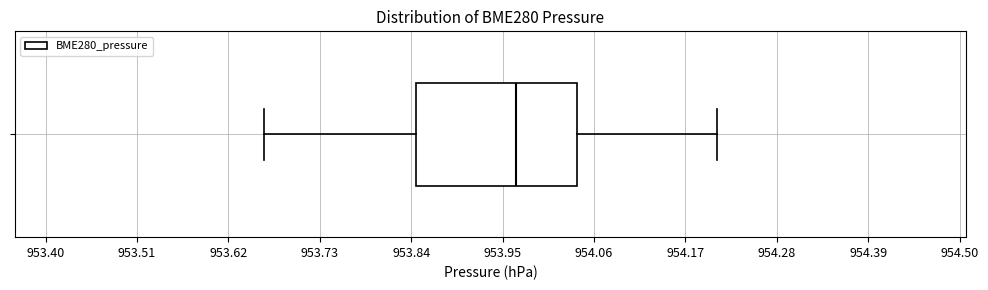

Where is the right edge of the box on the x-axis? The values are not printed on the chart, so give them approximately, as read against the axis.

954.04